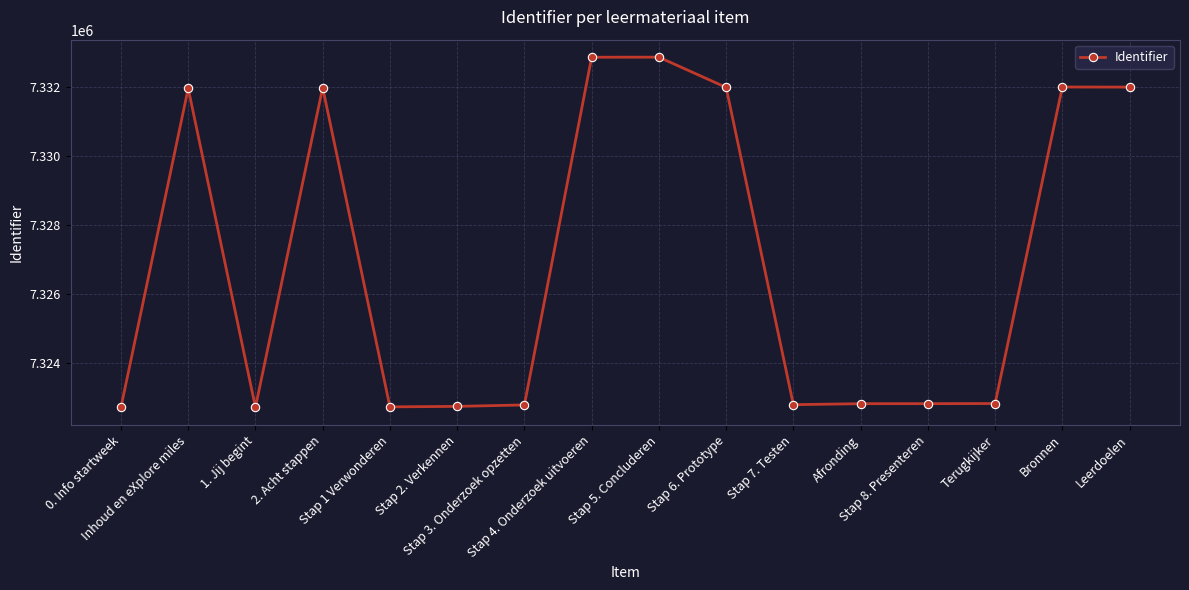

What is the average value?

7326915